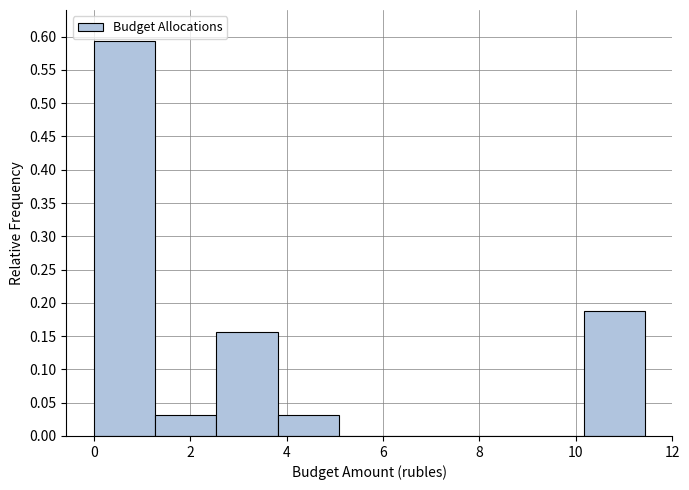

How tall is the bar that spans 3.8 to 5.0 on the x-axis? Neither the bar edges nor the heights are printed on the chart, so give them approximately, as read against the axes.

0.030